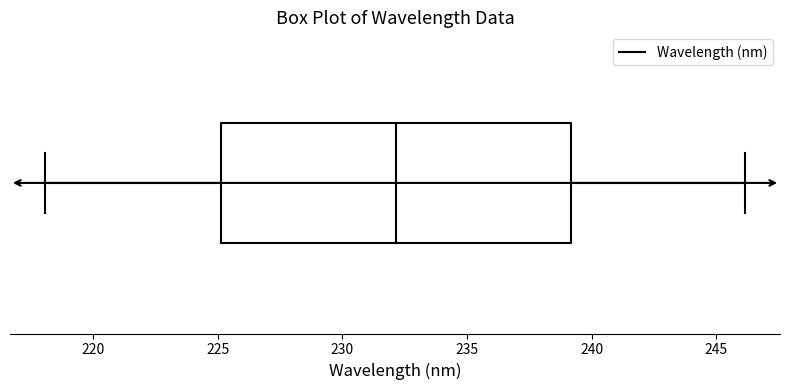

Transcribe this box plot: give where the median line is, the range the box spans, and where the two whiskers end, as read against the x-axis. The values are not printed on the chart, so give them approximately, as read against the axis.

median 232, box 225 to 239, whiskers 218 to 246